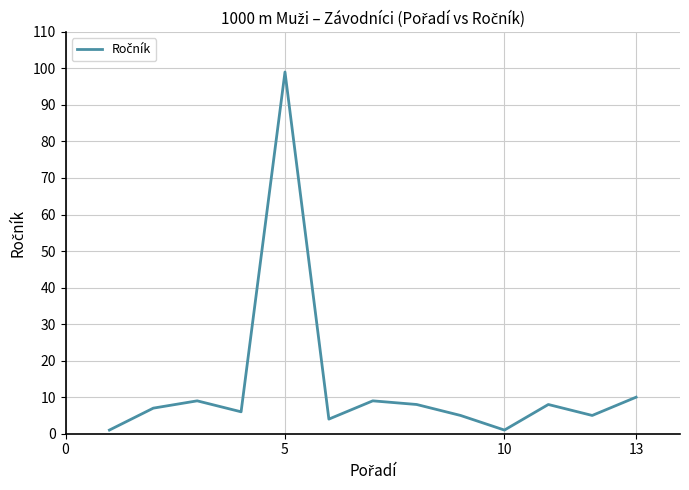

What is the difference between the maximum and minimum values?

98